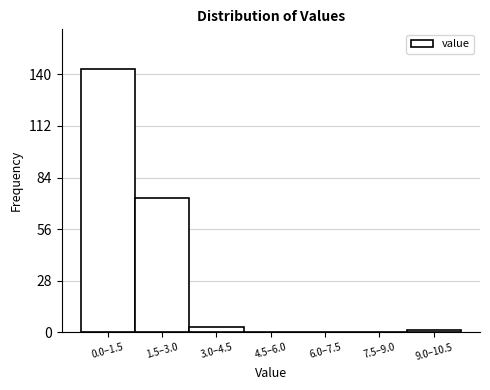

Reading left to right, list all the values displayed in this chart.

0.0–1.5=143	1.5–3.0=73	3.0–4.5=3	4.5–6.0=0	6.0–7.5=0	7.5–9.0=0	9.0–10.5=1